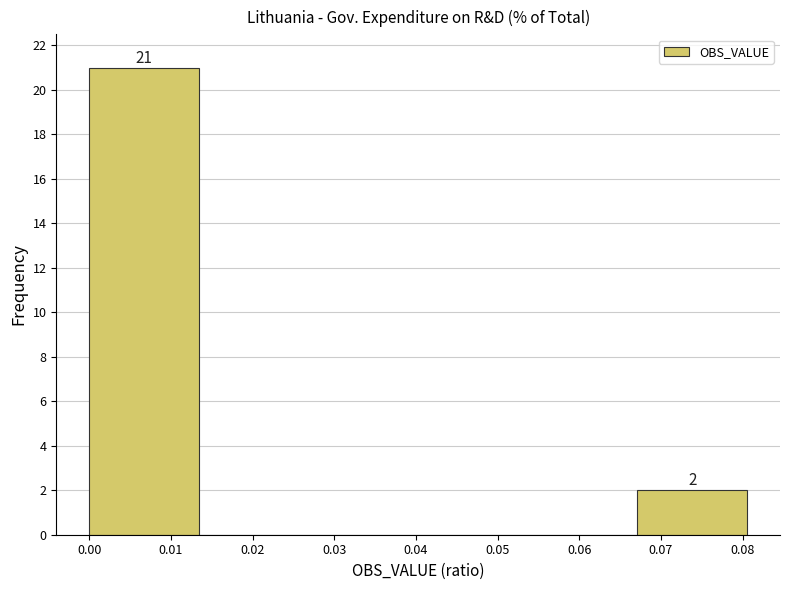

Which range on the x-axis has the tallest bar?

0.000 to 0.013